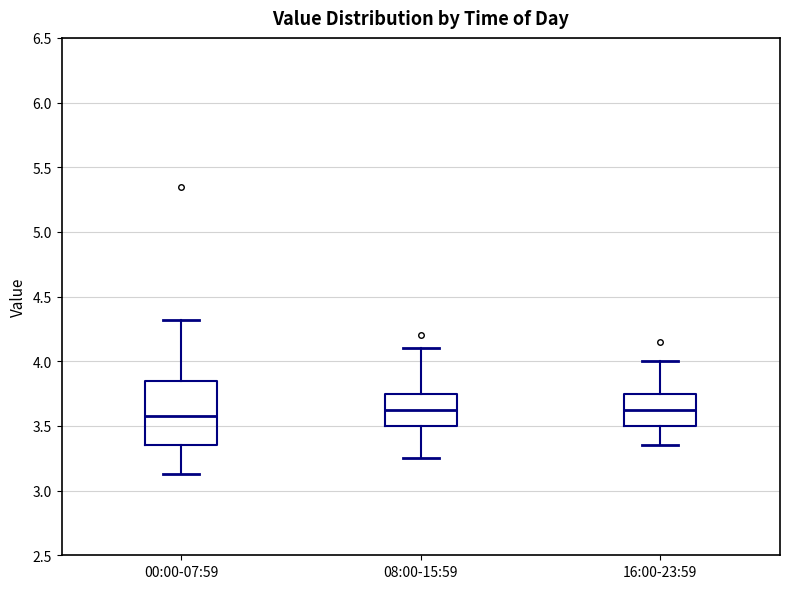

Reading left to right, transcribe this box plot: for each box, give where its median line is, the range the box spans, and where its two whiskers end, as read against the y-axis. The values are not printed on the chart, so give them approximately, as read against the axis.

00:00-07:59: median 3.60, box 3.35 to 3.85, whiskers 3.15 to 4.30
08:00-15:59: median 3.65, box 3.50 to 3.75, whiskers 3.25 to 4.10
16:00-23:59: median 3.65, box 3.50 to 3.75, whiskers 3.35 to 4.00